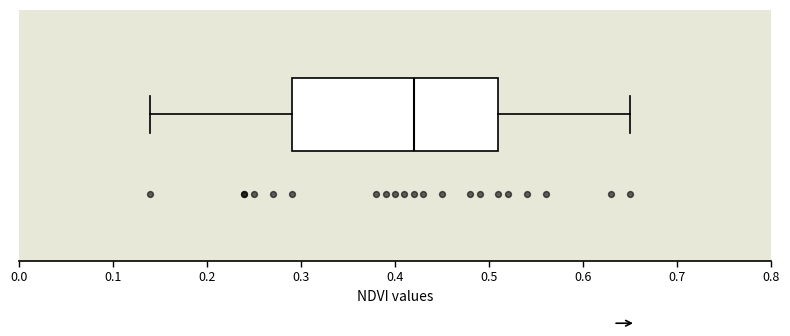

Read this box plot against the x-axis: the position of the median line, the range covered by the box, and the ends of both whiskers. The values are not printed on the chart, so give them approximately, as read against the axis.

median 0.42, box 0.29 to 0.51, whiskers 0.14 to 0.65